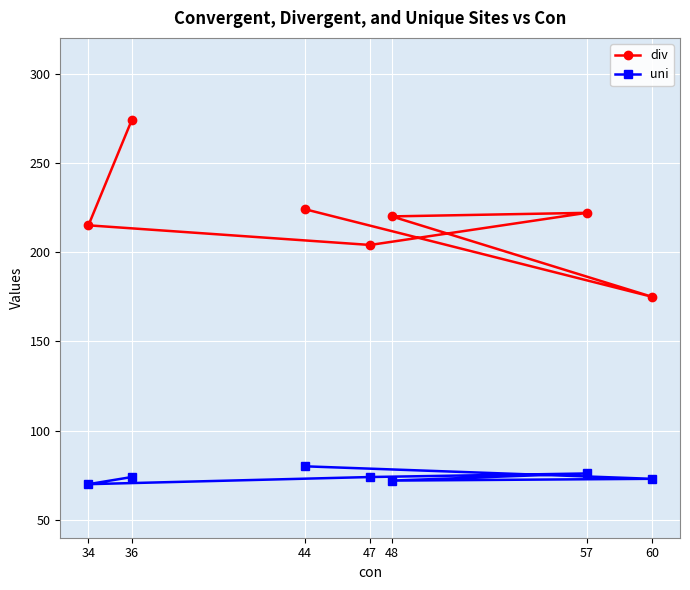

What is the total value across all series at 47?

278